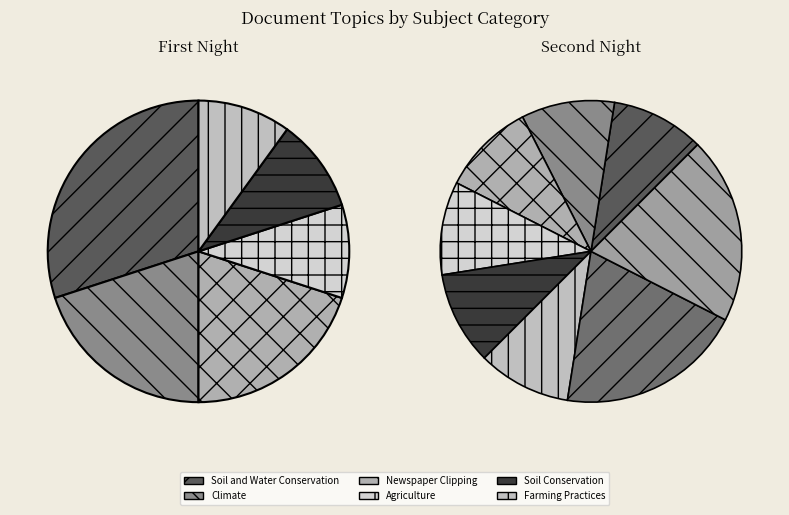

Does Soil and Water Conservation account for over 50% of the chart?

No